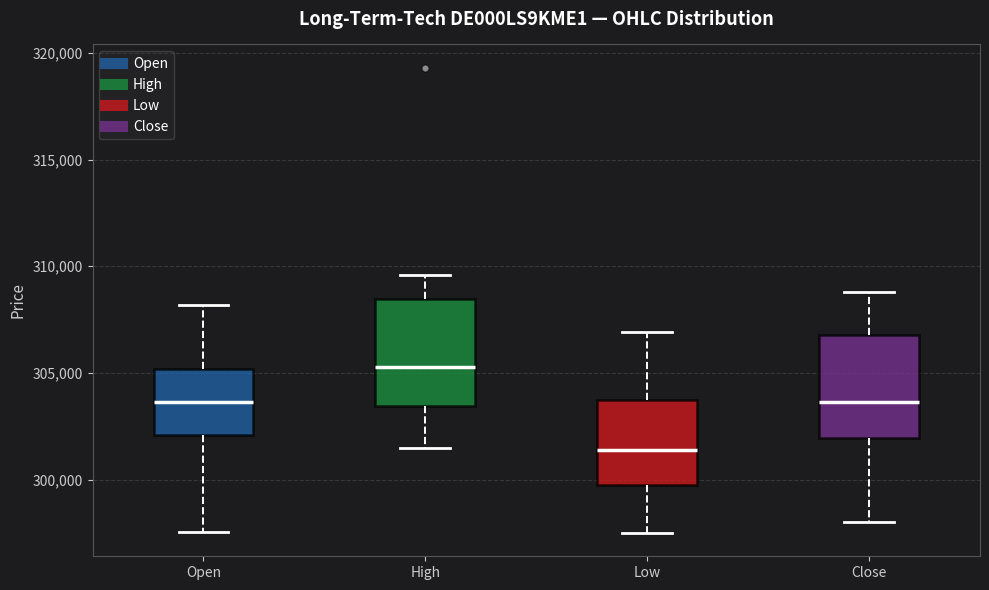

Reading left to right, read every box against the y-axis: the position of its median line, the range the box covers, and the ends of its whiskers. The values are not printed on the chart, so give them approximately, as read against the axis.

Open: median 303500, box 302000 to 305000, whiskers 297500 to 308000
High: median 305500, box 303500 to 308500, whiskers 301500 to 309500
Low: median 301500, box 299500 to 303500, whiskers 297500 to 307000
Close: median 303500, box 302000 to 307000, whiskers 298000 to 309000